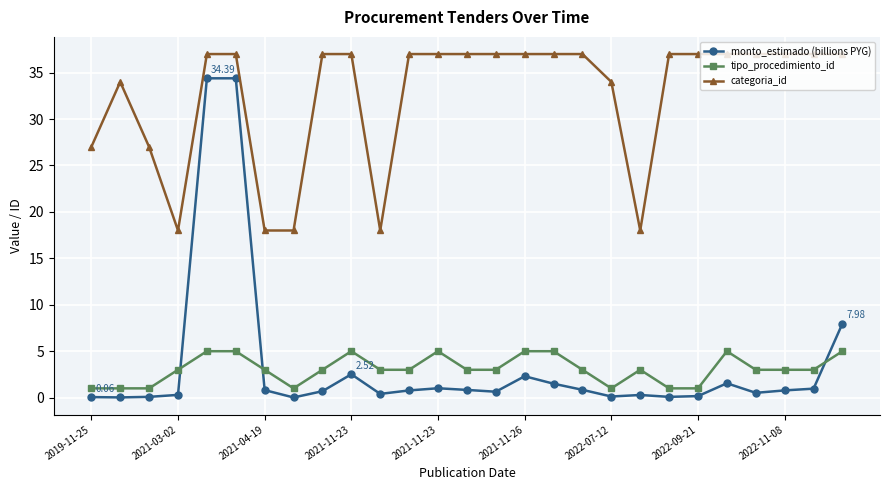

Which series has the largest range (max minus min)?

monto_estimado (billions PYG)